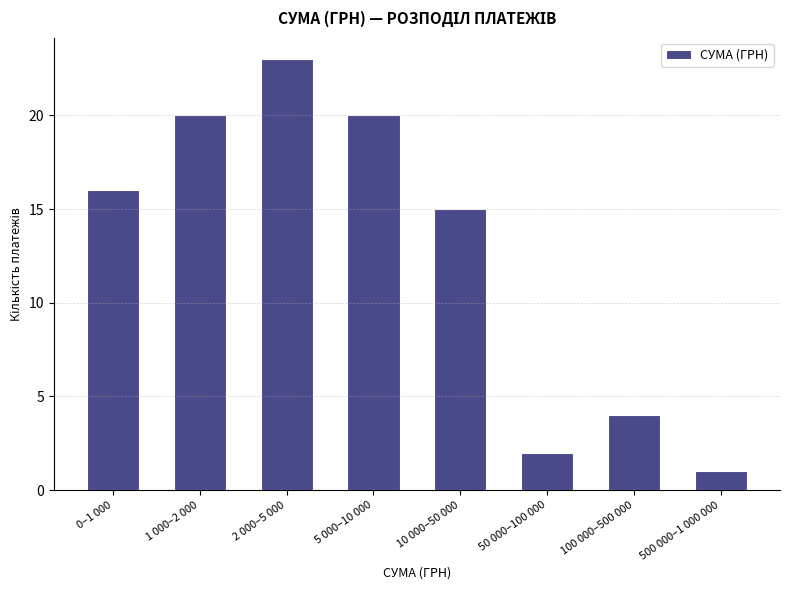

Reading right to left, extract all data points from this chart.

1	4	2	15	20	23	20	16